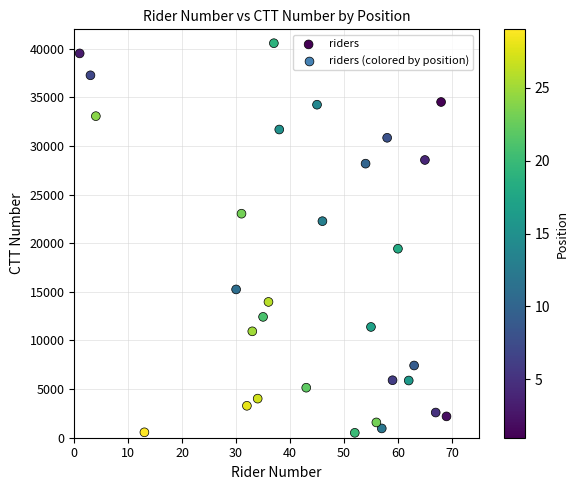

What is the range of Y values (max minus min)?

40070